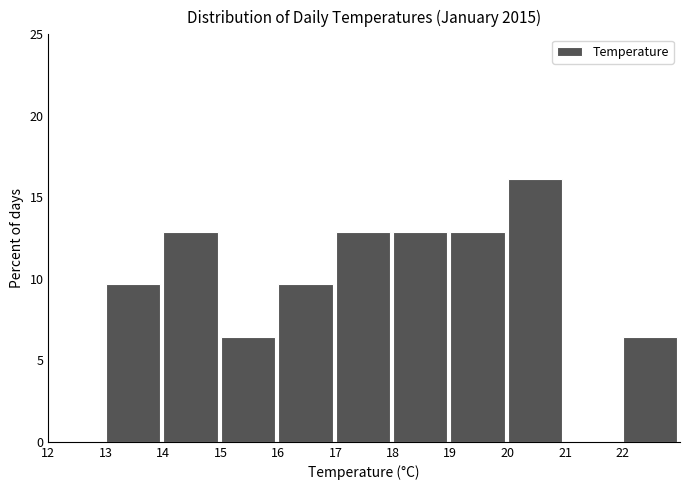

What is the height of the bar covering 19 to 20 on the x-axis? The values are not printed on the chart, so give them approximately, as read against the axis.

13.0